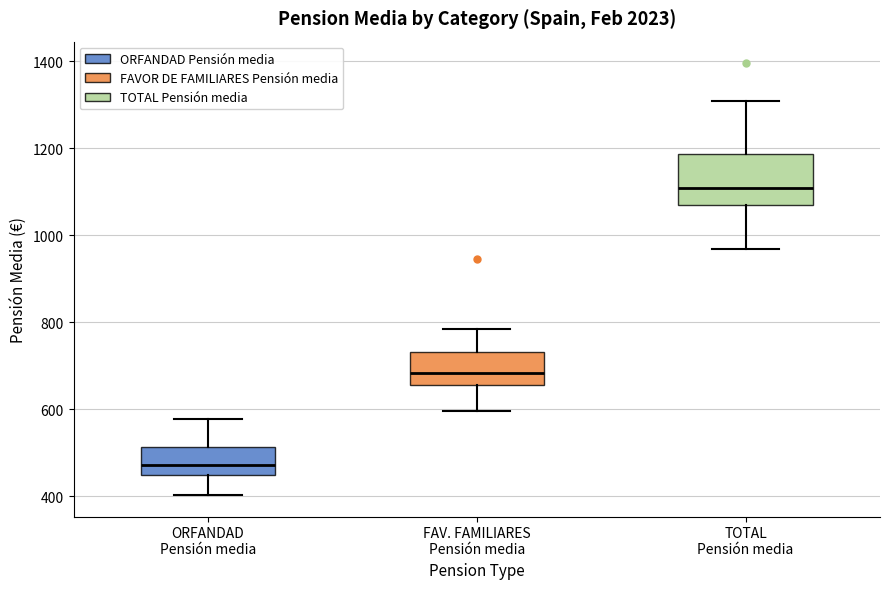

Comparing the boxes themselves (not the whiskers), which one is the tallest?

TOTAL Pensión media